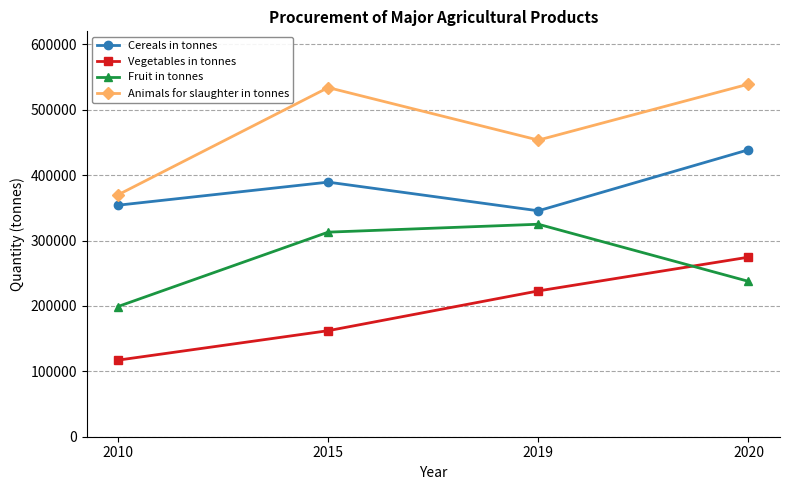

What are all the series names shown in the legend?

Cereals in tonnes, Vegetables in tonnes, Fruit in tonnes, Animals for slaughter in tonnes